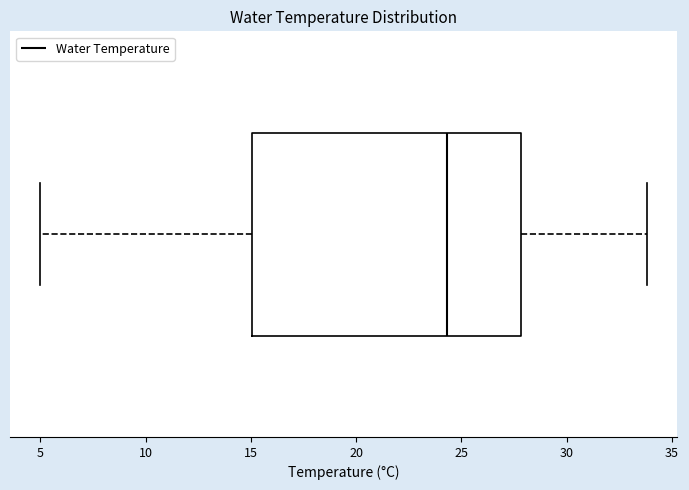

Transcribe this box plot: give where the median line is, the range the box spans, and where the two whiskers end, as read against the x-axis. The values are not printed on the chart, so give them approximately, as read against the axis.

median 24.5, box 15.0 to 28.0, whiskers 5.0 to 34.0